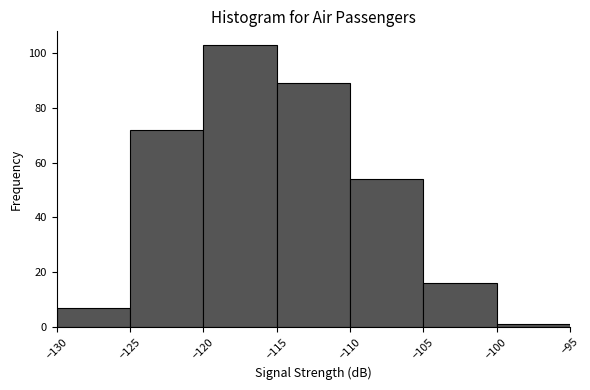

How tall is the bar that spans -115 to -110 on the x-axis? The values are not printed on the chart, so give them approximately, as read against the axis.

90